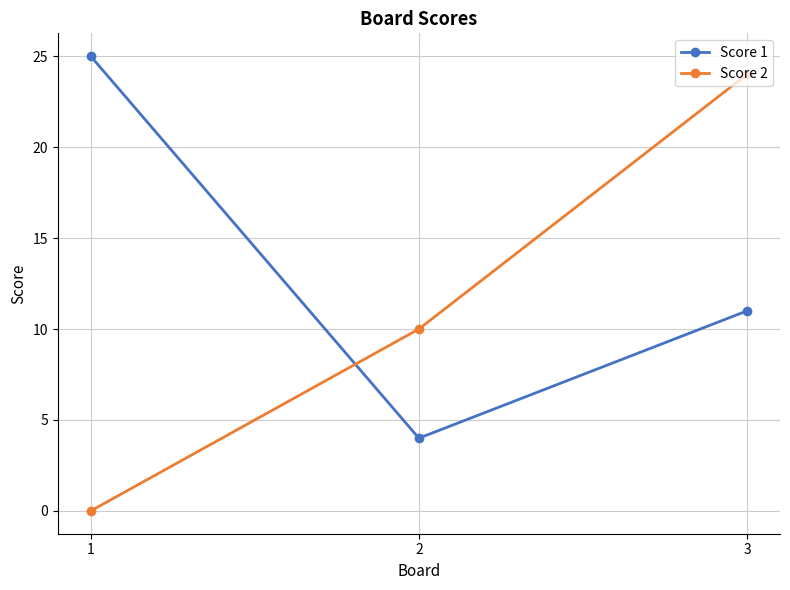

What is the difference between the Score 1 values at 1 and 3?

14